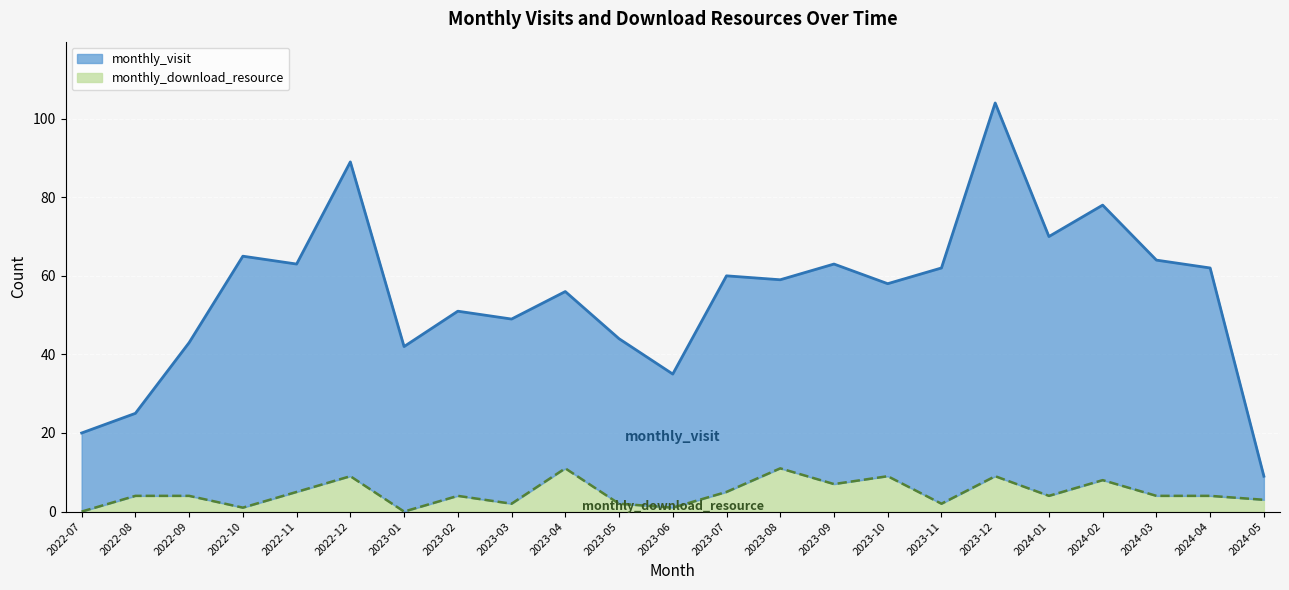

Rank the categories by monthly_download_resource value from lowest to highest.

2022-07, 2023-01, 2022-10, 2023-06, 2023-03, 2023-05, 2023-11, 2024-05, 2022-08, 2022-09, 2023-02, 2024-01, 2024-03, 2024-04, 2022-11, 2023-07, 2023-09, 2024-02, 2022-12, 2023-10, 2023-12, 2023-04, 2023-08